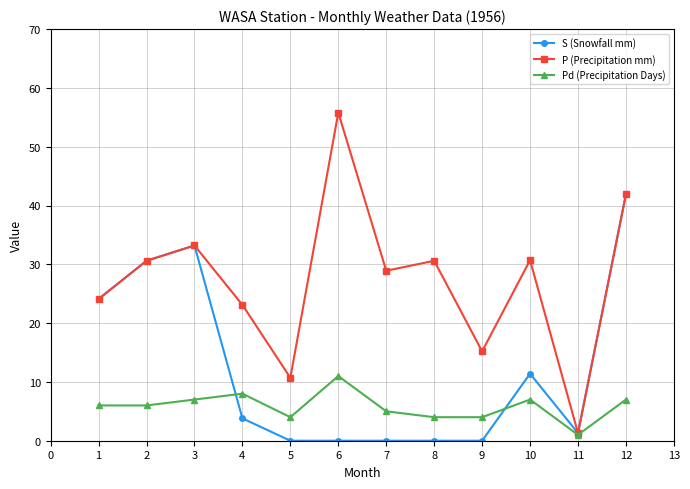

What is the value of the S (Snowfall mm) point at the 2nd from the left?

30.6